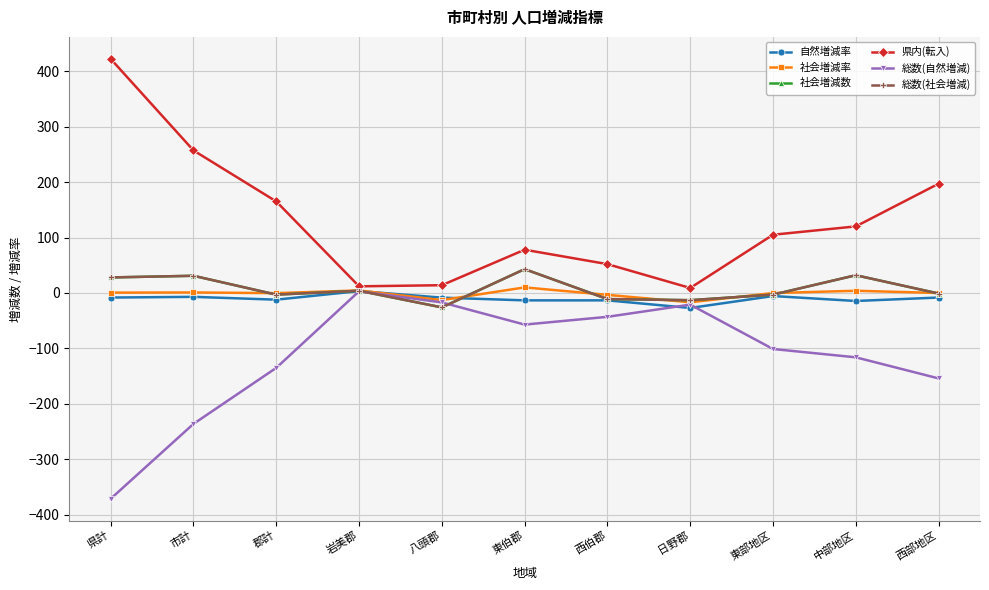

What is the total value across all series at 岩美郡?

31.0